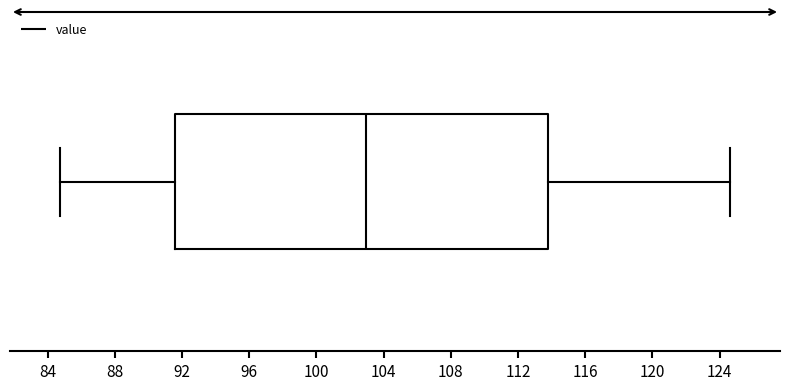

Where does the left whisker of the box end on the x-axis? The values are not printed on the chart, so give them approximately, as read against the axis.

85.0